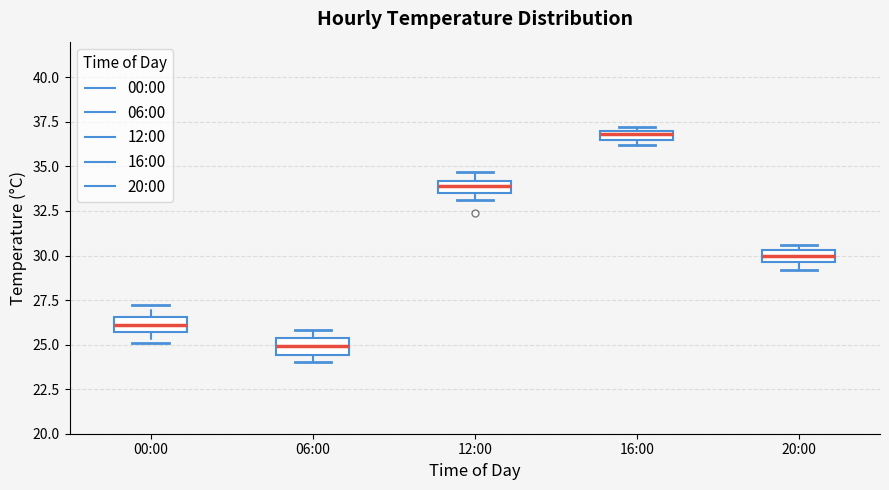

Which box has the highest median line?

16:00